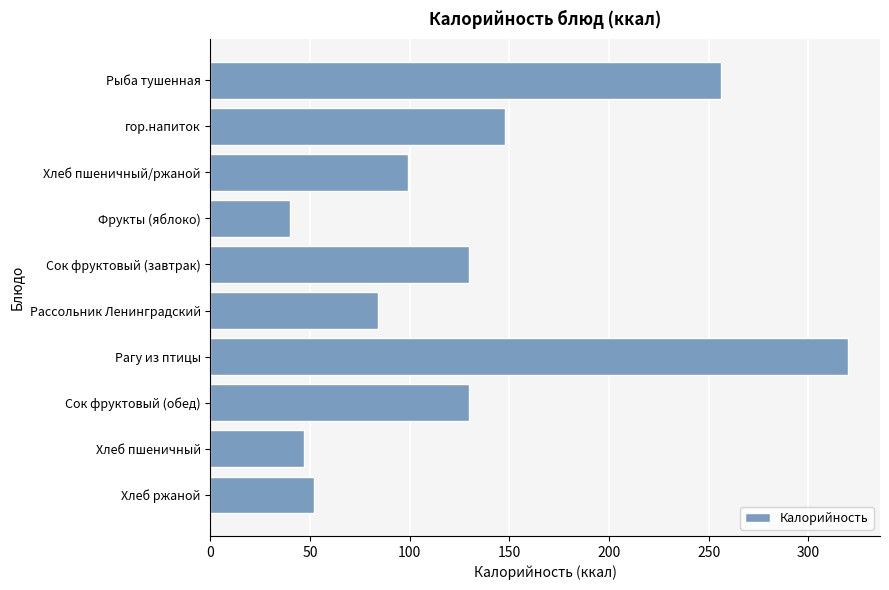

What is the maximum value shown in the chart?

320